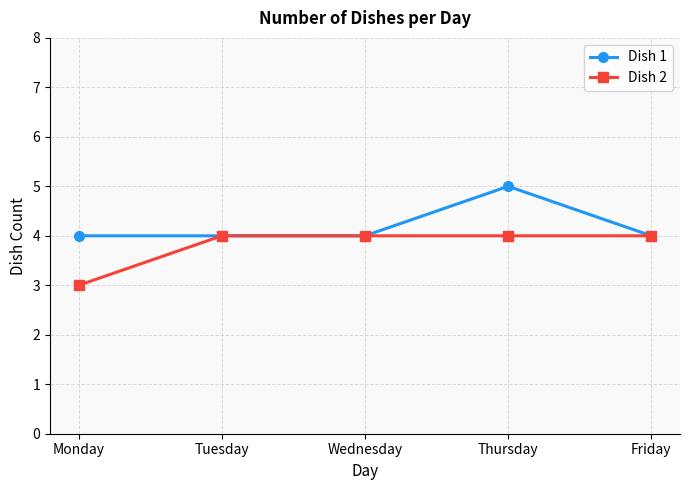

What is the maximum value shown in the chart?

5